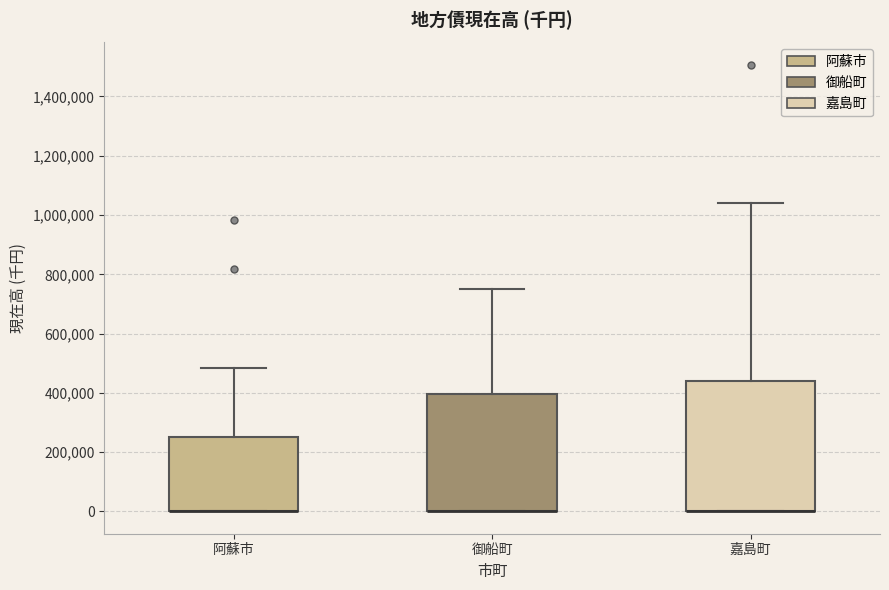

Where is the lower edge of the box for 阿蘇市 on the y-axis? The values are not printed on the chart, so give them approximately, as read against the axis.

0